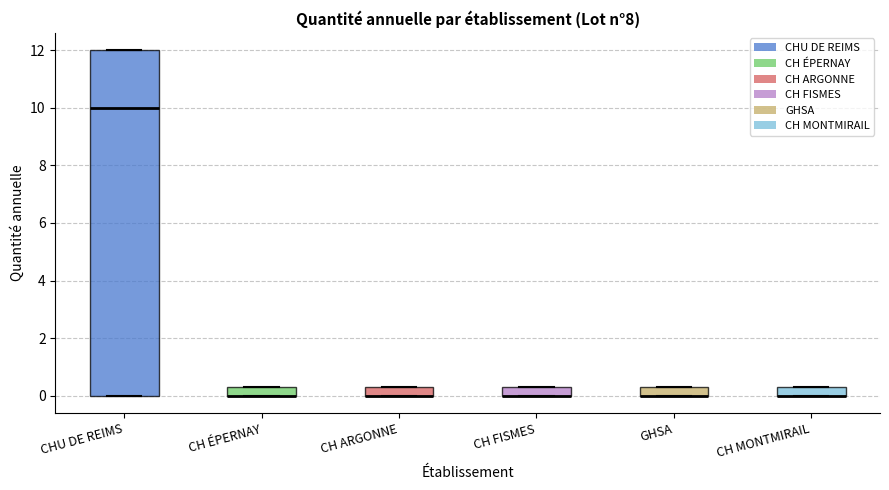

Reading left to right, read every box against the y-axis: the position of its median line, the range the box covers, and the ends of its whiskers. The values are not printed on the chart, so give them approximately, as read against the axis.

CHU DE REIMS: median 10.0, box 0.0 to 12.0, whiskers 0.0 to 12.0
CH ÉPERNAY: median 0.0 (drawn on the box's lower edge), box 0.0 to 0.4, whiskers 0.0 to 0.4
CH ARGONNE: median 0.0 (drawn on the box's lower edge), box 0.0 to 0.4, whiskers 0.0 to 0.4
CH FISMES: median 0.0 (drawn on the box's lower edge), box 0.0 to 0.4, whiskers 0.0 to 0.4
GHSA: median 0.0 (drawn on the box's lower edge), box 0.0 to 0.4, whiskers 0.0 to 0.4
CH MONTMIRAIL: median 0.0 (drawn on the box's lower edge), box 0.0 to 0.4, whiskers 0.0 to 0.4